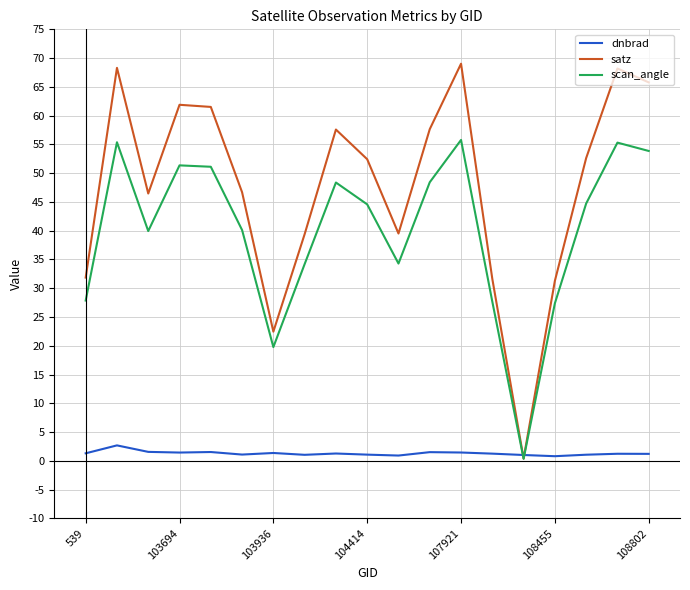

After their last crossing, which series has the higher values: dnbrad or scan_angle?

scan_angle